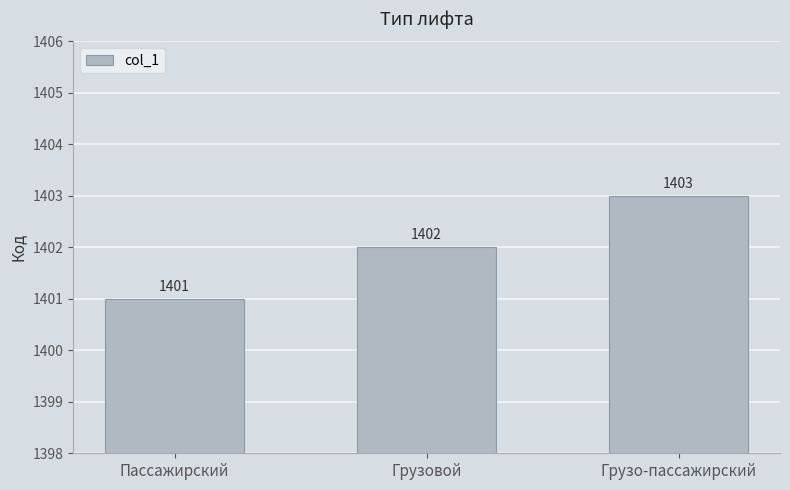

Rank the categories by value from lowest to highest.

Пассажирский, Грузовой, Грузо-пассажирский